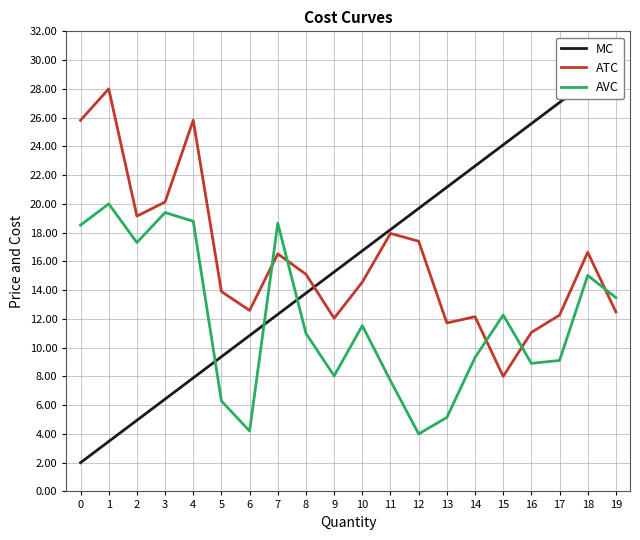

Which series ends up on top after the final intersection of AVC and MC?

MC